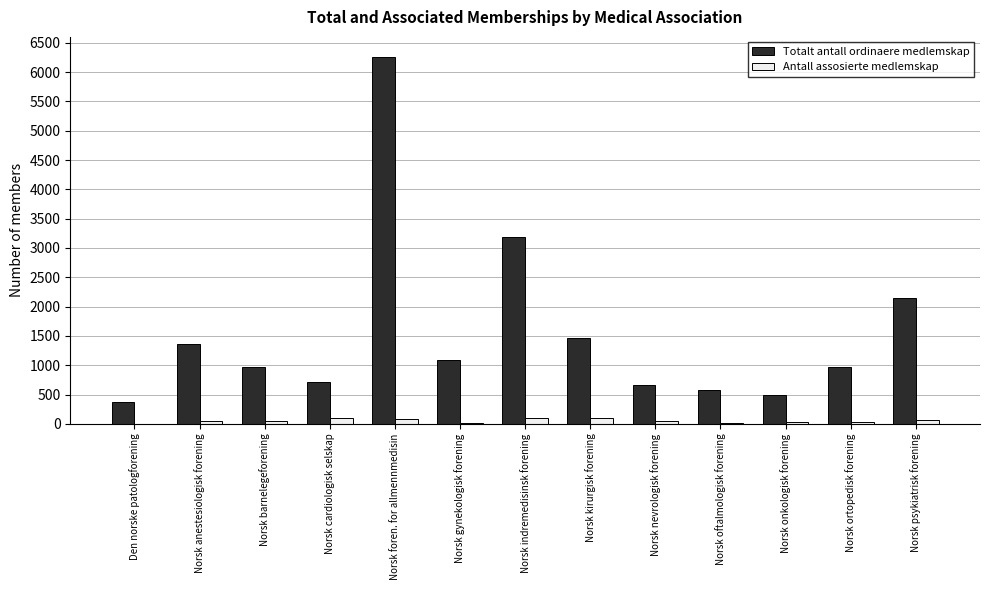

How many categories are shown in the chart?

13